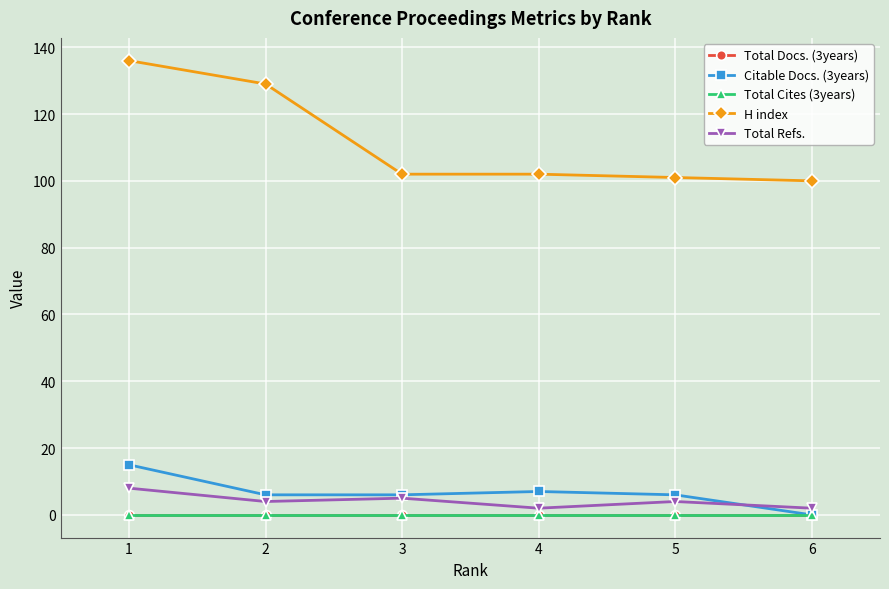

What is the difference between the highest and lowest values at 1?

136